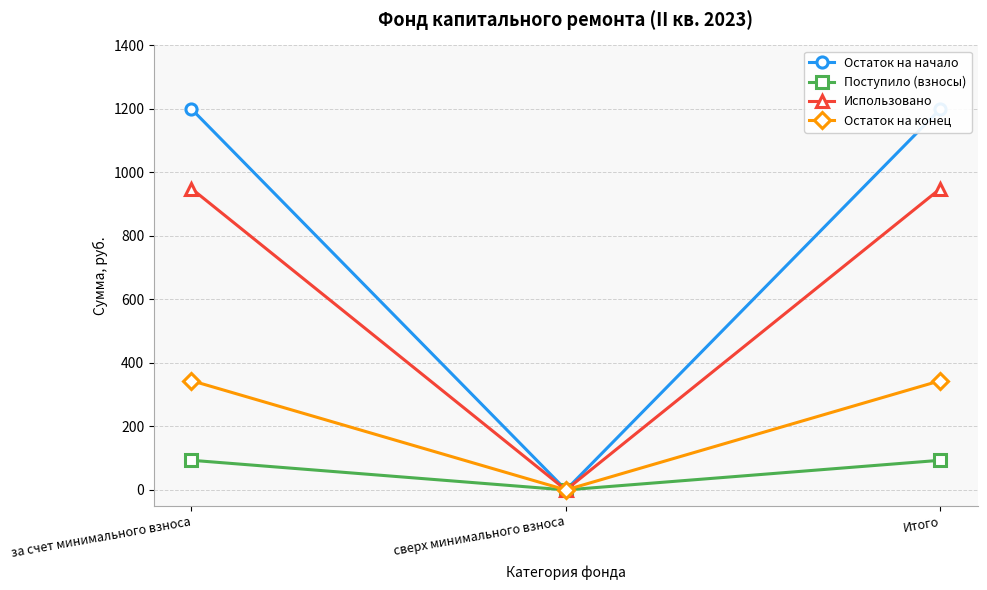

Rank the categories by Остаток на конец value from highest to lowest.

за счет минимального взноса, Итого, сверх минимального взноса